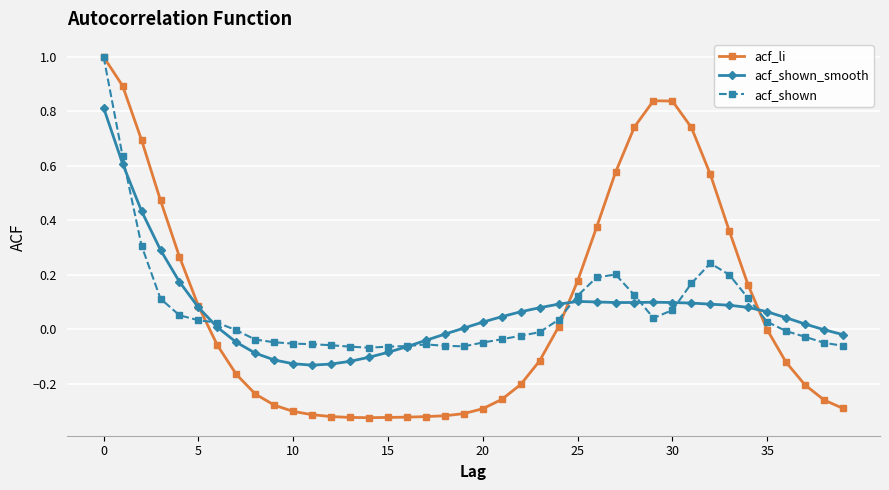

What is the difference between the maximum and minimum values in the acf_shown_smooth series?

0.9